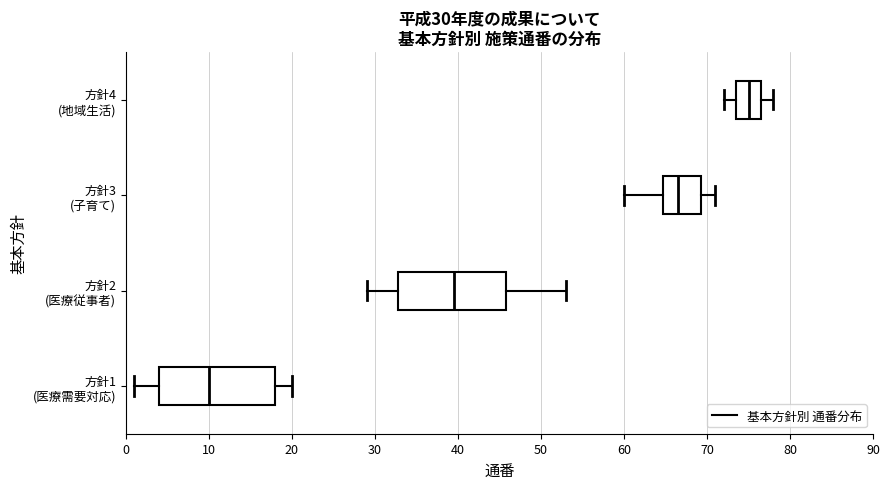

Which box's median line is the furthest to the right?

方針4 (地域生活)